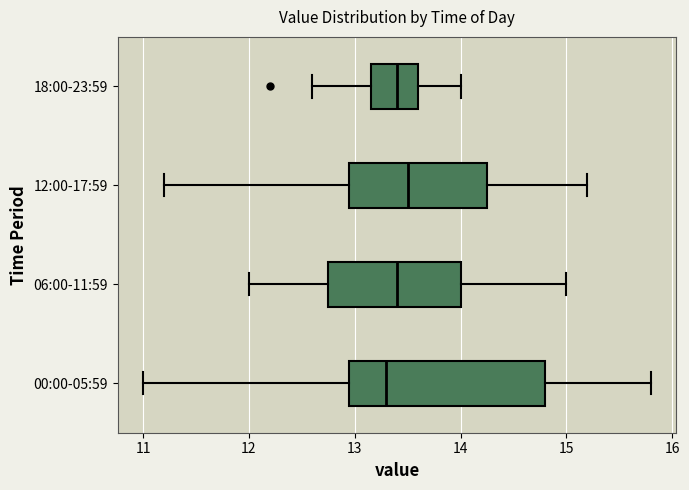

Reading bottom to top, read every box against the x-axis: the position of its median line, the range the box covers, and the ends of its whiskers. The values are not printed on the chart, so give them approximately, as read against the axis.

00:00-05:59: median 13.3, box 13.0 to 14.8, whiskers 11.0 to 15.8
06:00-11:59: median 13.4, box 12.8 to 14.0, whiskers 12.0 to 15.0
12:00-17:59: median 13.5, box 13.0 to 14.3, whiskers 11.2 to 15.2
18:00-23:59: median 13.4, box 13.2 to 13.6, whiskers 12.6 to 14.0